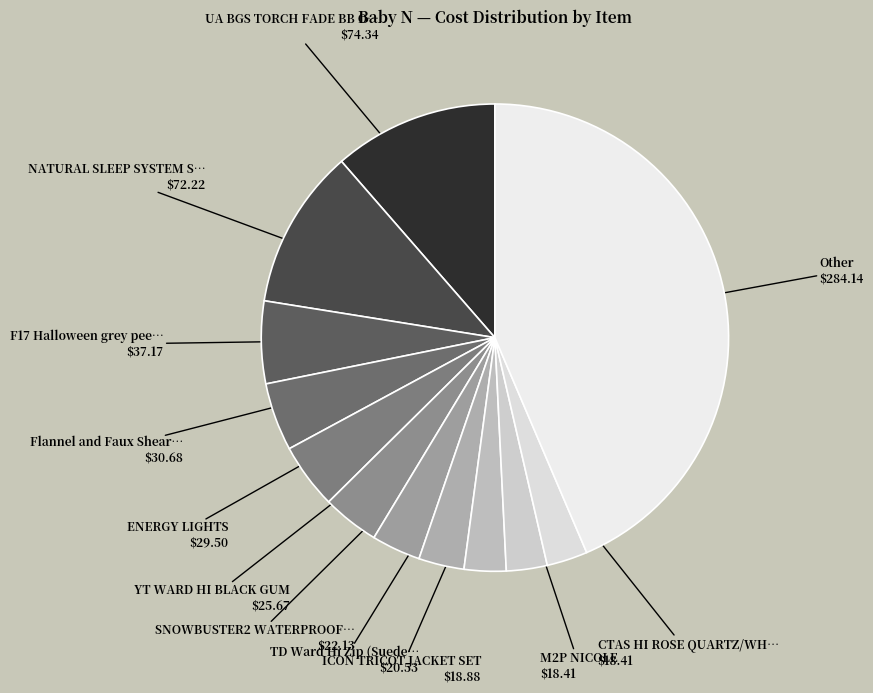

Do ICON TRICOT JACKET SET and YT WARD HI BLACK GUM together represent more than half of the pie?

No